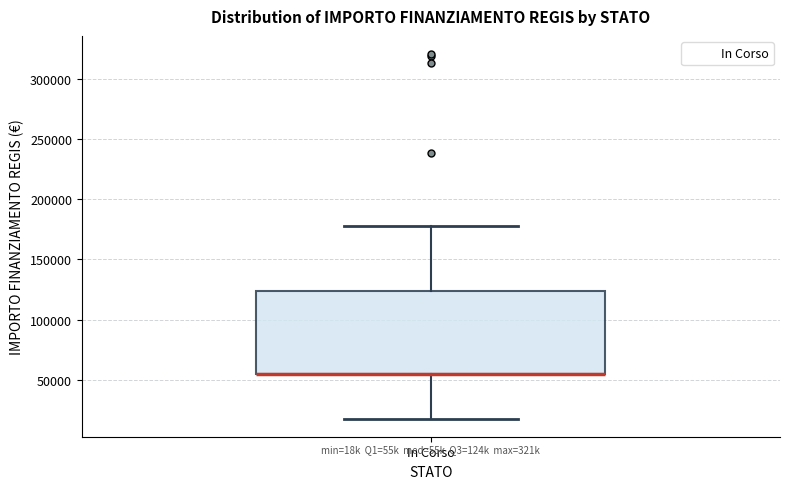

Transcribe this box plot: give where the median line is, the range the box spans, and where the two whiskers end, as read against the y-axis. The values are not printed on the chart, so give them approximately, as read against the axis.

median 55000 (drawn on the box's lower edge), box 55000 to 125000, whiskers 20000 to 175000